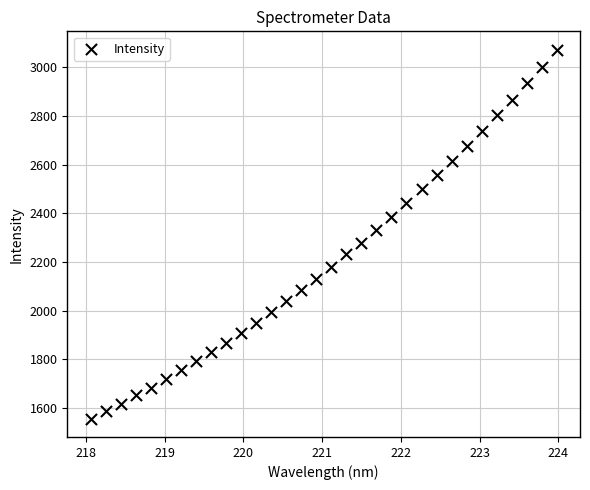

What is the range of Y values (max minus min)?

1515.4